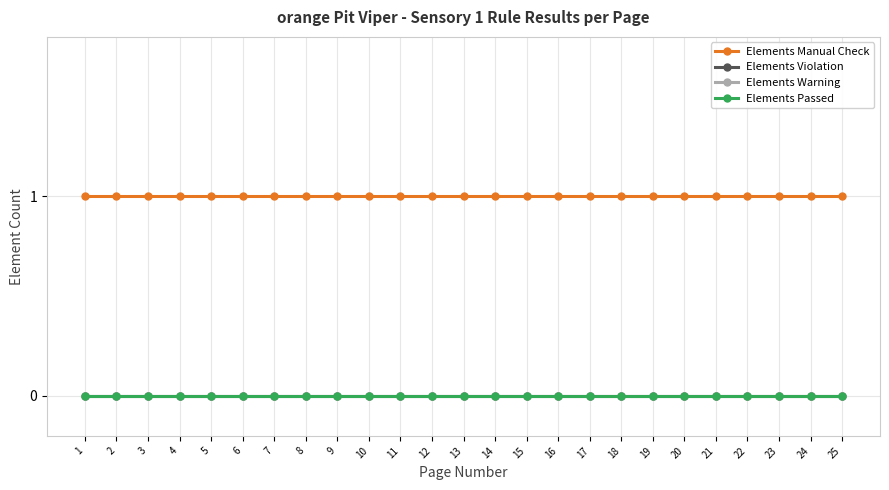

Is it true that Elements Manual Check equals 2 at 17?

False